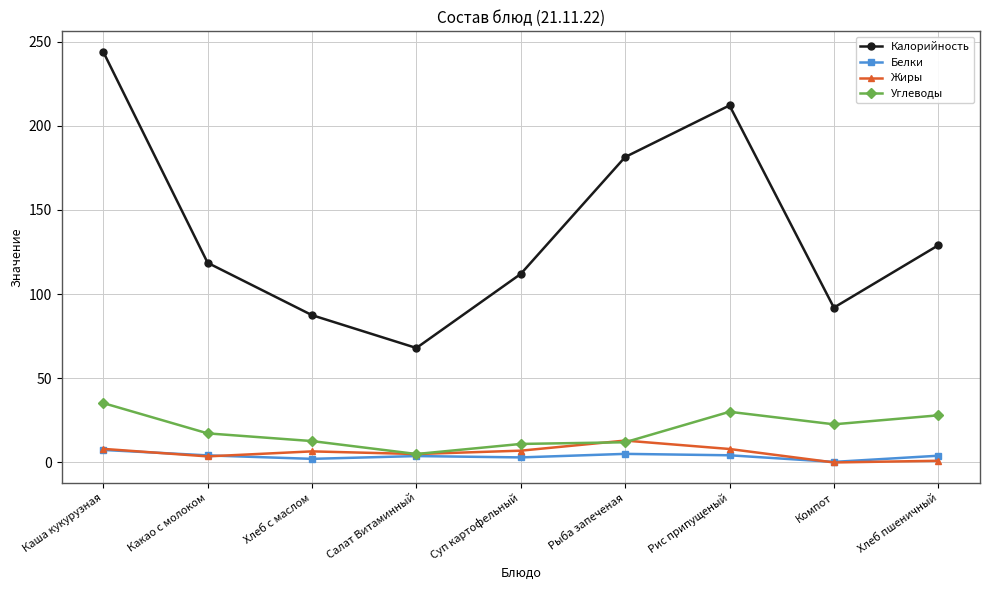

Does the chart display data point markers on the line(s)?

Yes